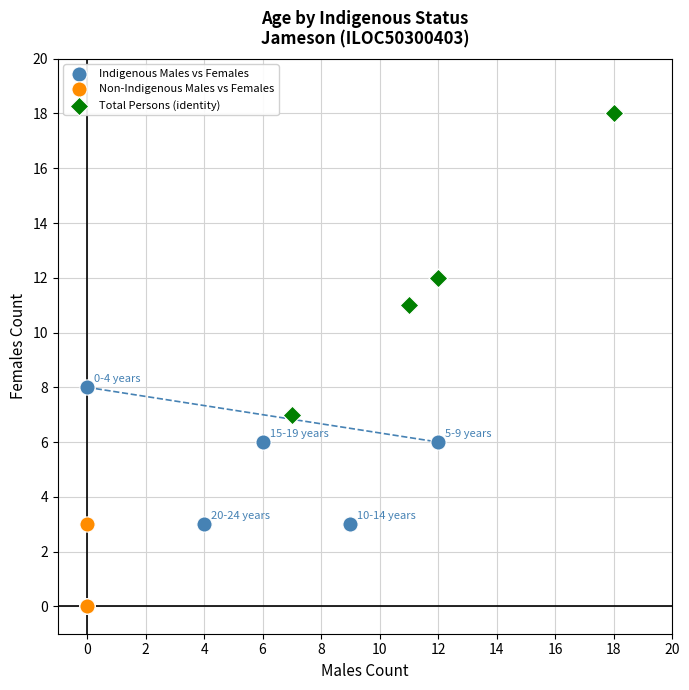

Which series contains the lowest Y value?

Non-Indigenous Males vs Females